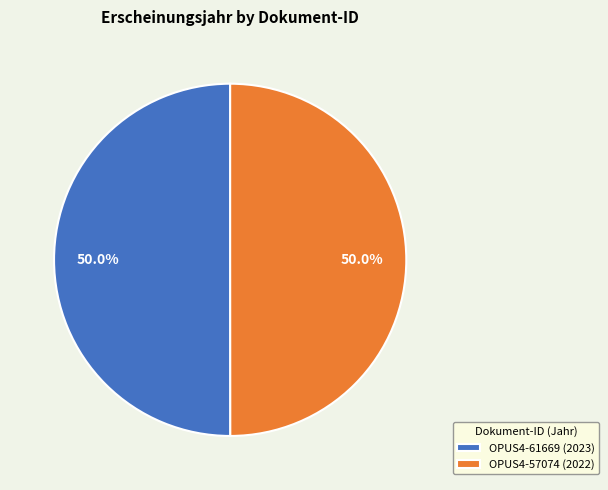

What portion of the pie excludes OPUS4-61669 (2023)?

50.0%